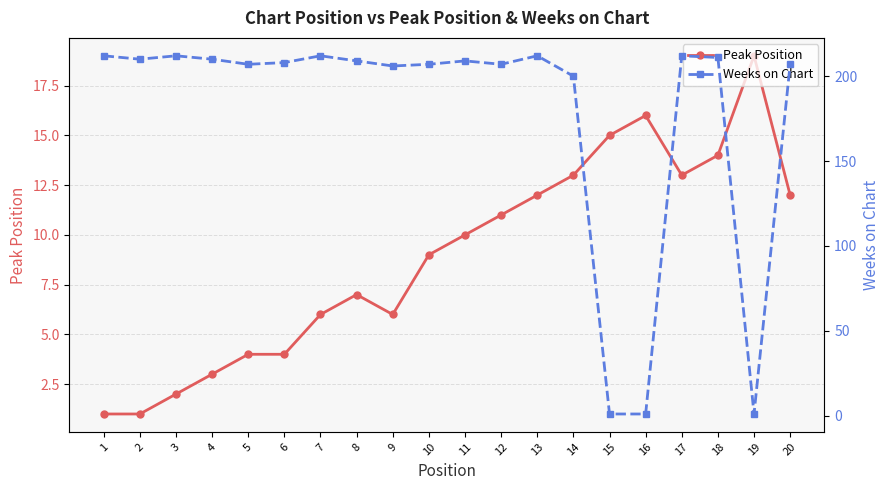

Where do Weeks on Chart and Peak Position first cross each other?

14 and 15